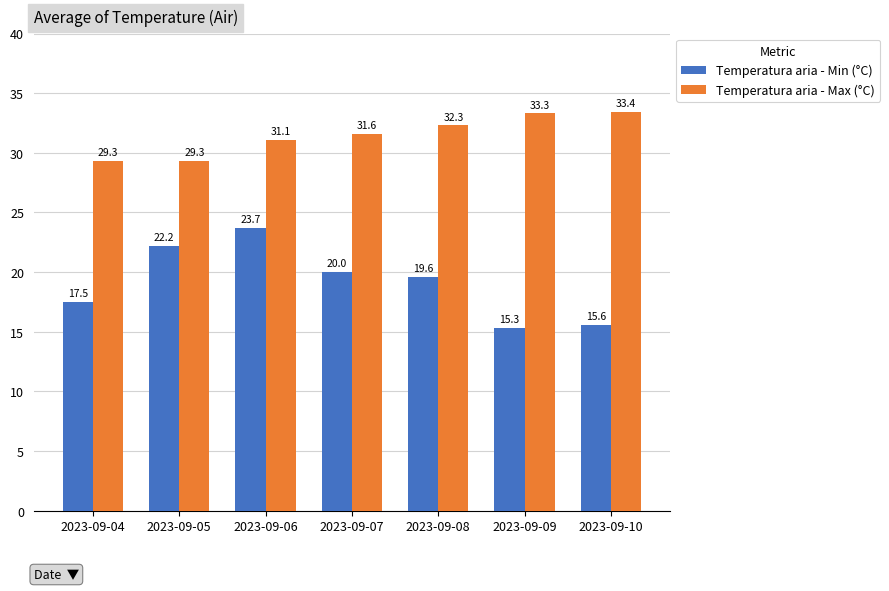

Reading right to left, extract all data points from this chart.

Temperatura aria - Min (°C): 2023-09-10=15.6	2023-09-09=15.3	2023-09-08=19.6	2023-09-07=20.0	2023-09-06=23.7	2023-09-05=22.2	2023-09-04=17.5
Temperatura aria - Max (°C): 2023-09-10=33.4	2023-09-09=33.3	2023-09-08=32.3	2023-09-07=31.6	2023-09-06=31.1	2023-09-05=29.3	2023-09-04=29.3